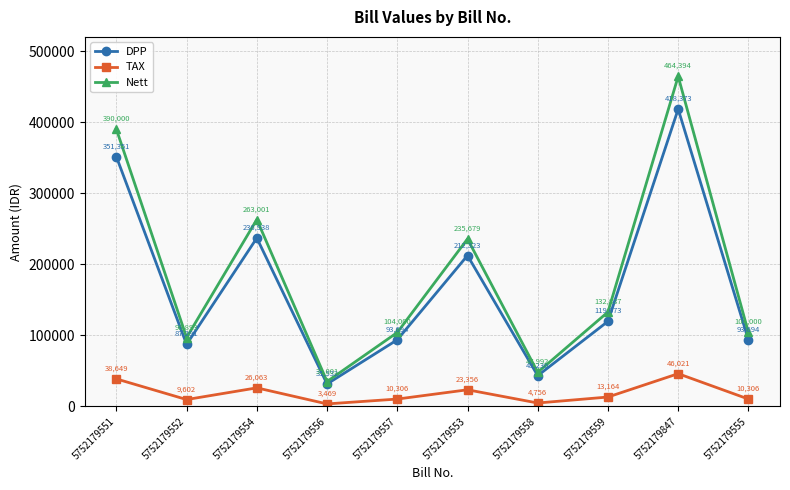

What is the average value of the Nett series?

187380